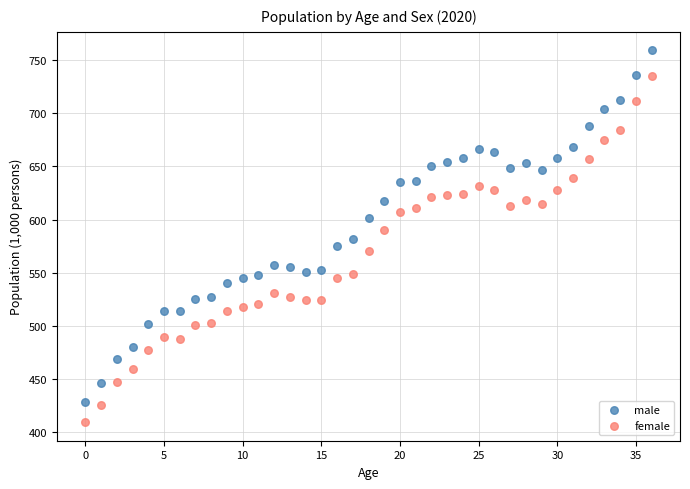

Which series reaches the minimum Y coordinate?

female